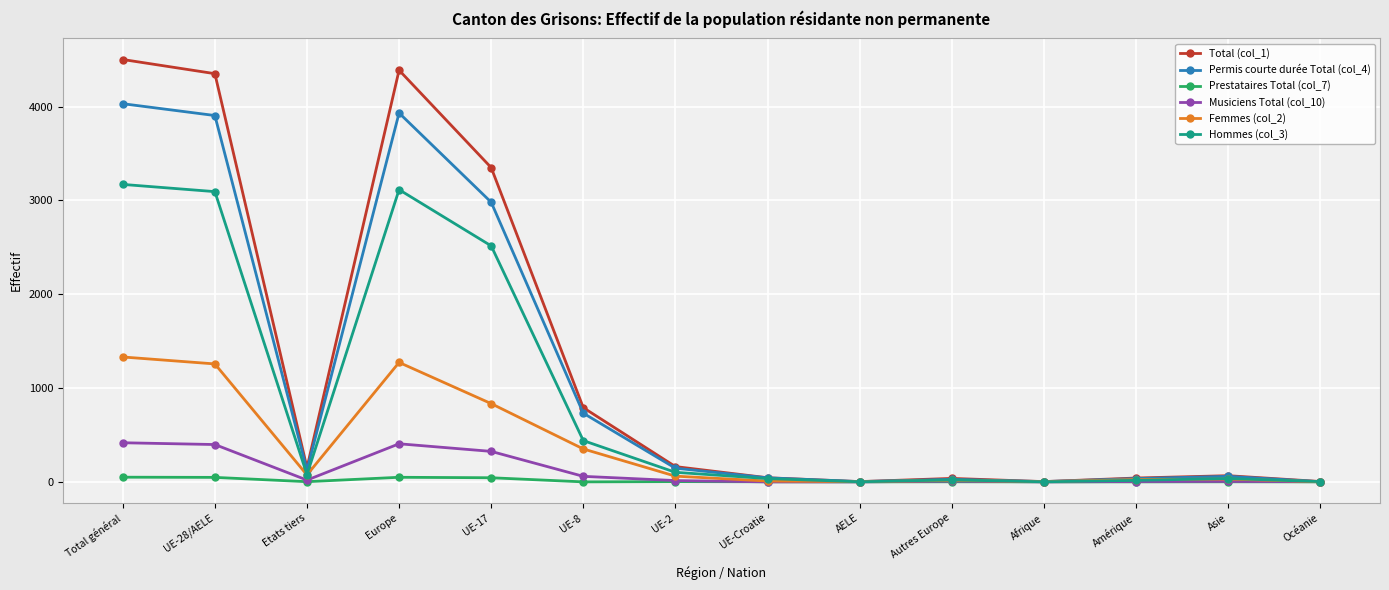

True or false: Musiciens Total (col_10) has more than 1 interior local peaks.

True